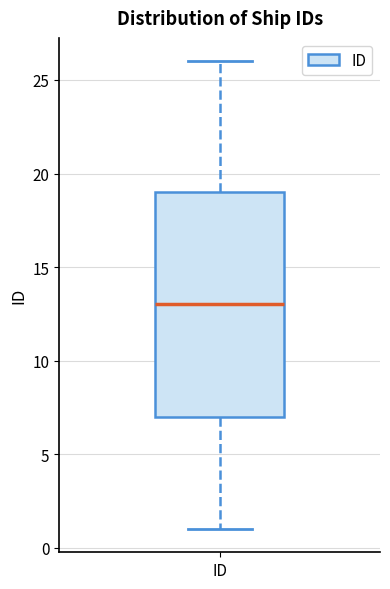

Where does the lower whisker of the box for ID end on the y-axis? The values are not printed on the chart, so give them approximately, as read against the axis.

1